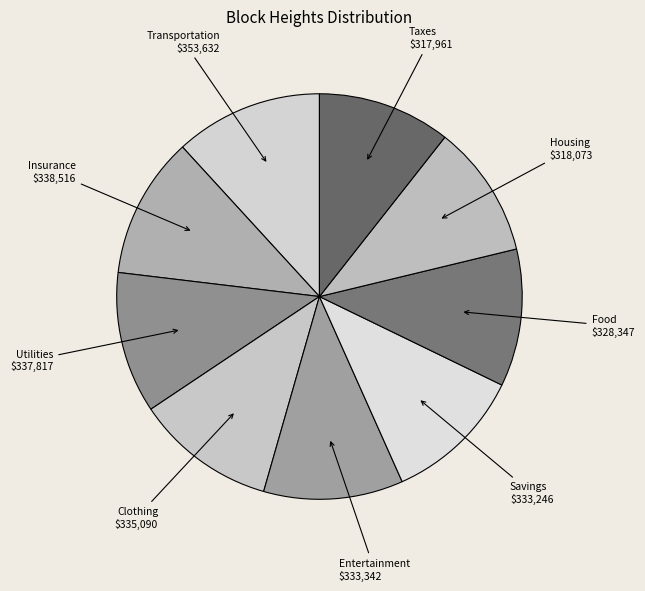

What is the largest slice in the pie chart?

Transportation $353,632